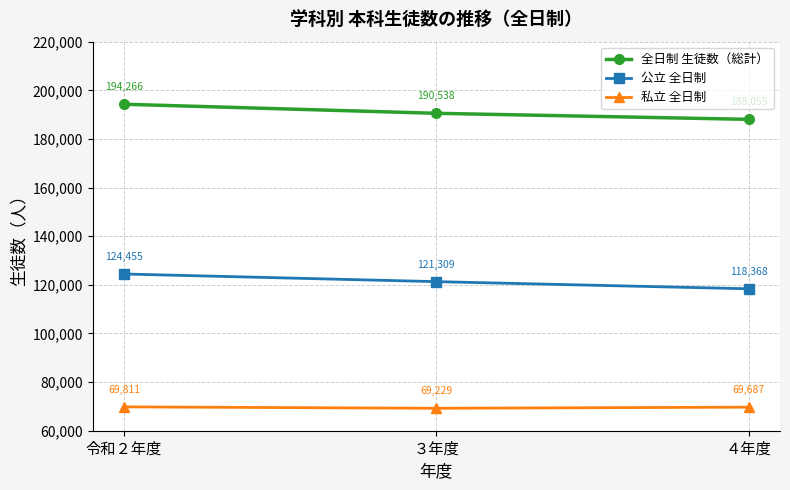

The 全日制 生徒数（総計） series shows 278970 at 令和２年度. True or false?

False